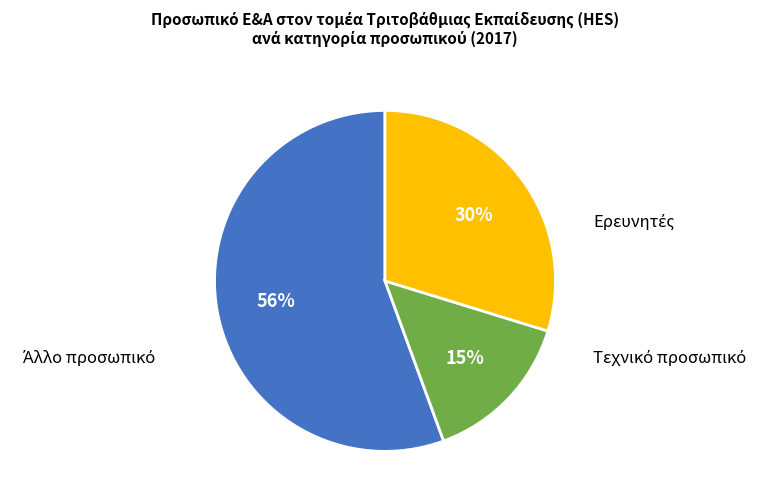

Between Τεχνικό προσωπικό and Ερευνητές, which is larger?

Ερευνητές